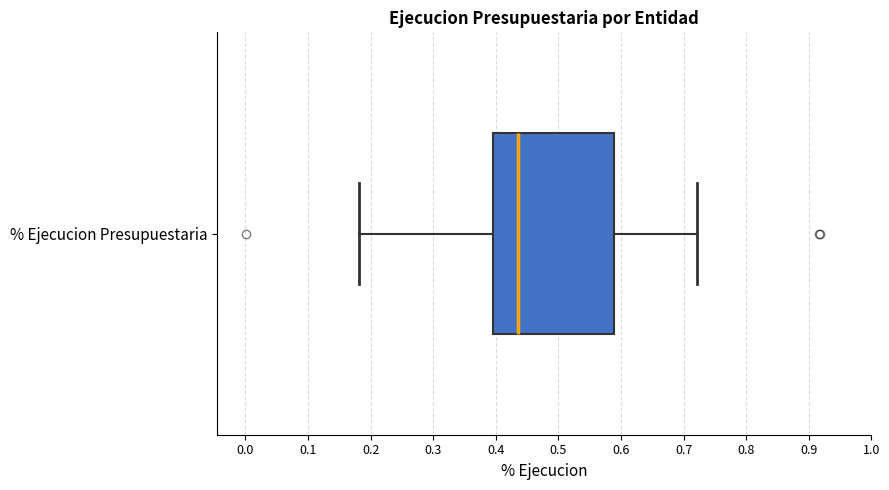

Transcribe this box plot: give where the median line is, the range the box spans, and where the two whiskers end, as read against the x-axis. The values are not printed on the chart, so give them approximately, as read against the axis.

median 0.44, box 0.40 to 0.59, whiskers 0.18 to 0.72